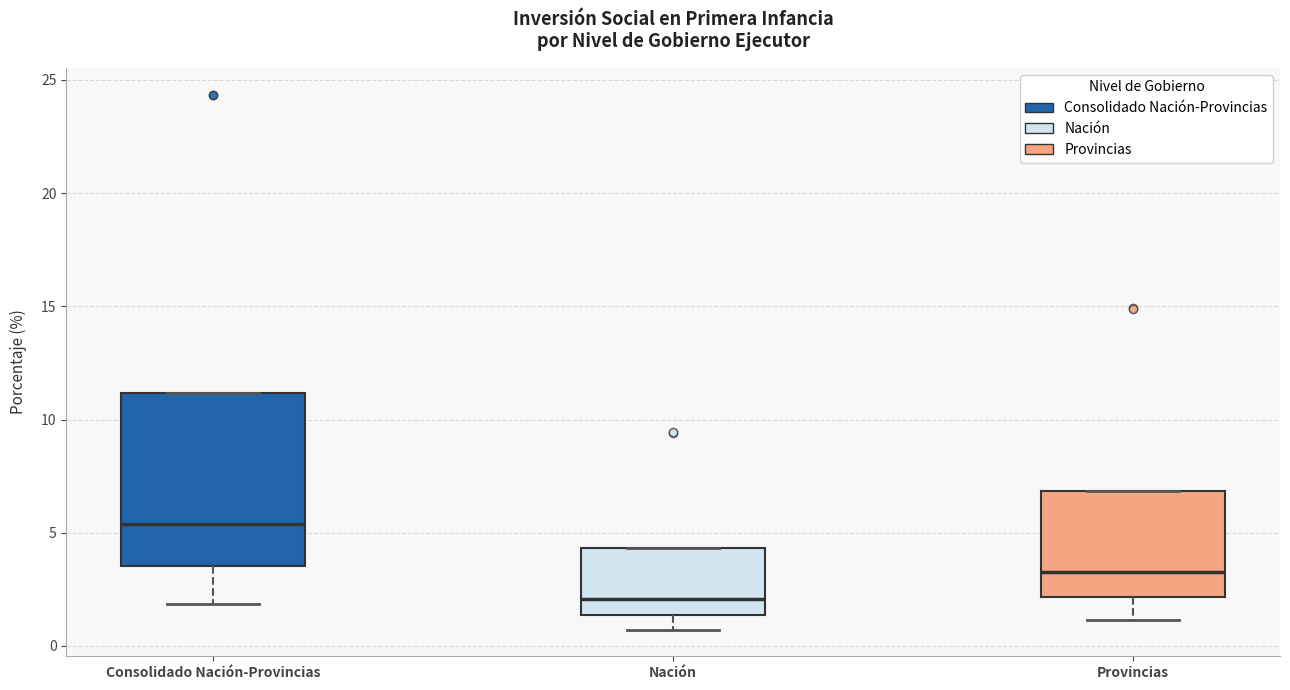

Comparing the boxes themselves (not the whiskers), which one is the tallest?

Consolidado Nación-Provincias